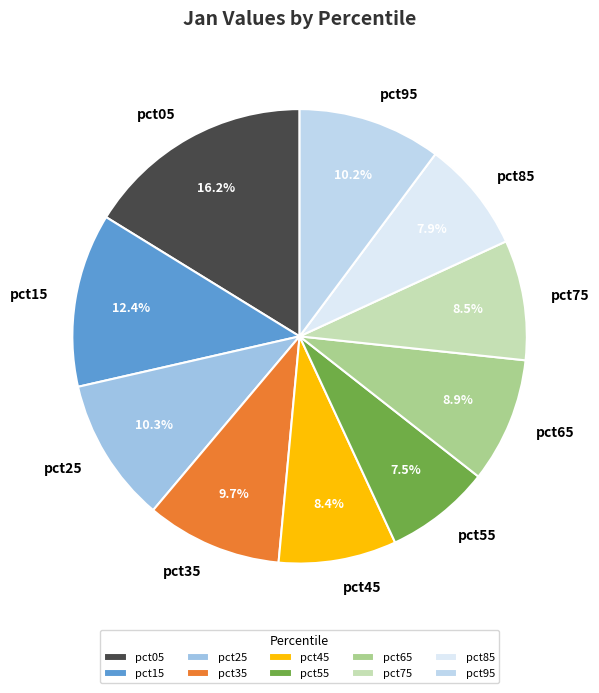

How many segments does this pie chart have?

10